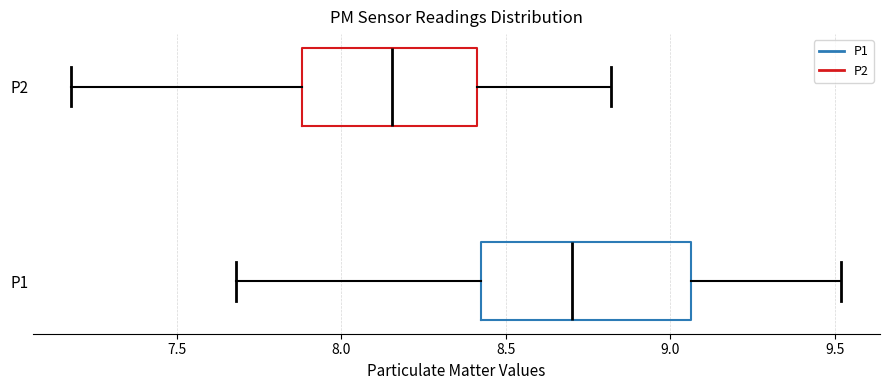

Which box is the widest, from its left edge to its right edge?

P1